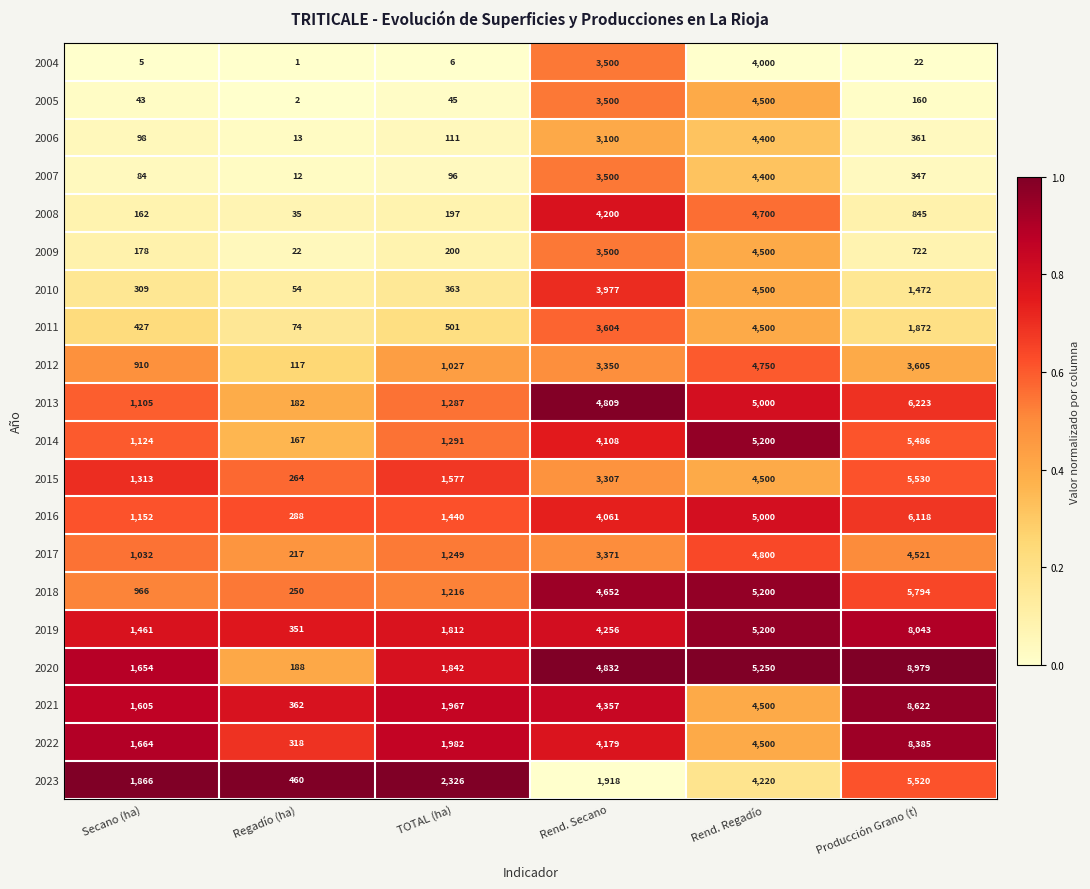

List the labels in order of 2021 value, smallest first.

Regadío (ha), Secano (ha), TOTAL (ha), Rend. Secano, Rend. Regadío, Producción Grano (t)